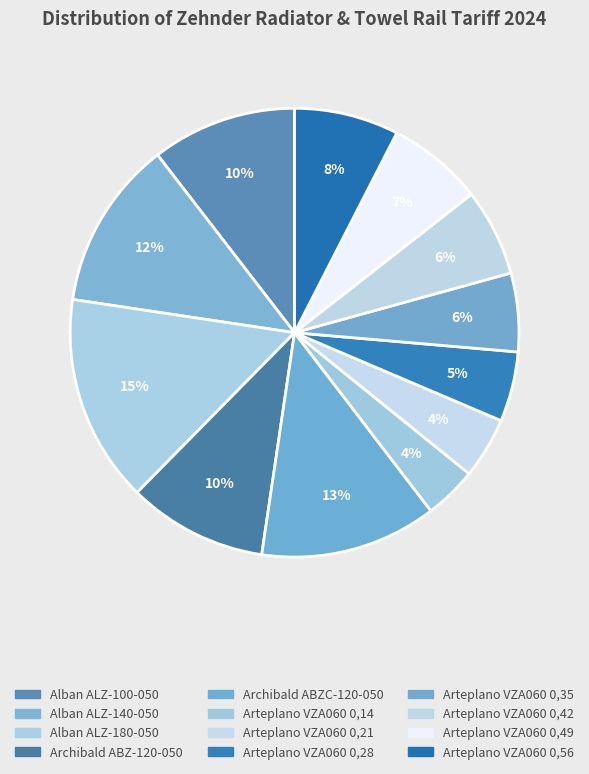

To the nearest percent, what is the combined percentage of Alban ALZ-180-050 and Arteplano VZA060 0,49?

22%